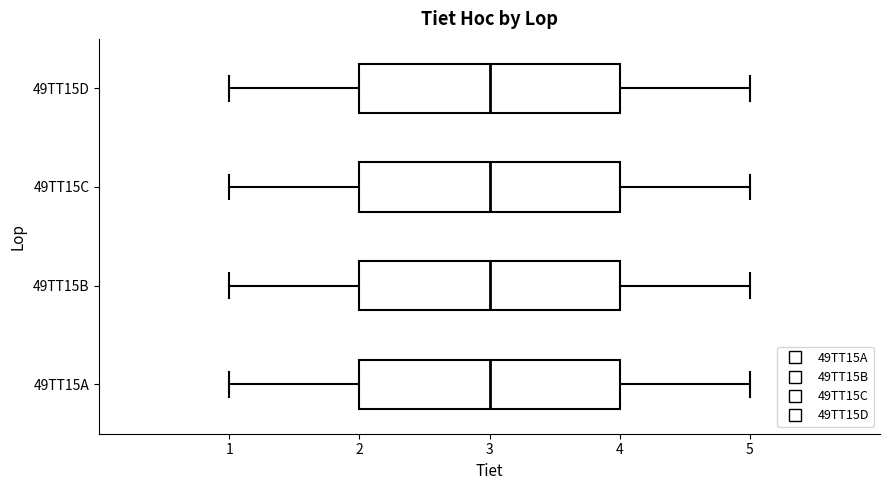

Reading bottom to top, transcribe this box plot: for each box, give where its median line is, the range the box spans, and where its two whiskers end, as read against the x-axis. The values are not printed on the chart, so give them approximately, as read against the axis.

49TT15A: median 3, box 2 to 4, whiskers 1 to 5
49TT15B: median 3, box 2 to 4, whiskers 1 to 5
49TT15C: median 3, box 2 to 4, whiskers 1 to 5
49TT15D: median 3, box 2 to 4, whiskers 1 to 5